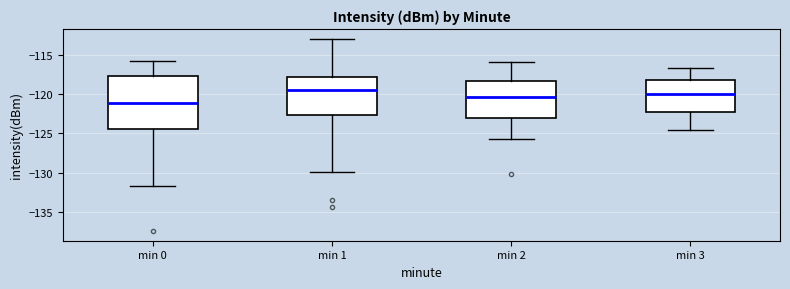

Which box's median line is the highest?

min 1